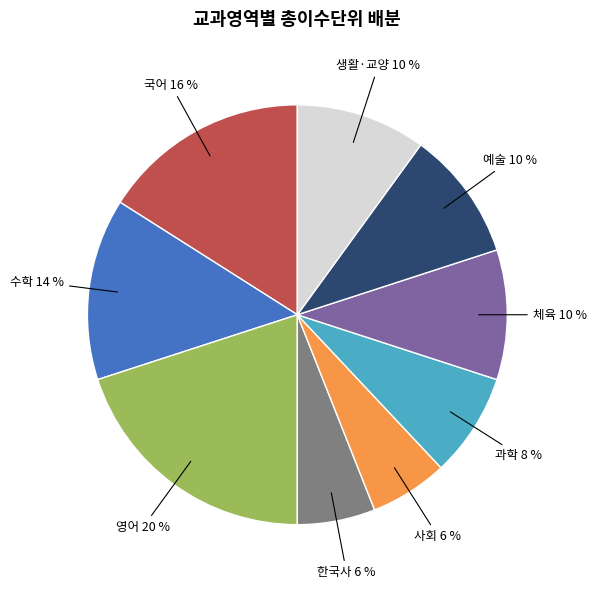

To the nearest percent, what is the average slice percentage?

11%